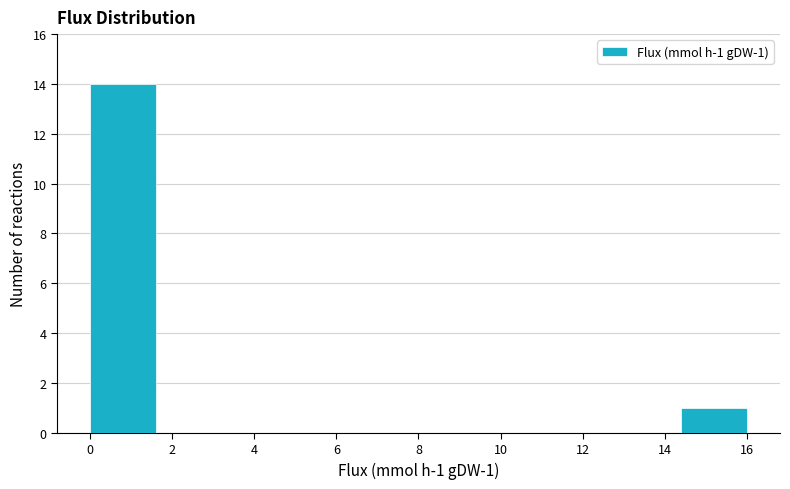

Which range on the x-axis has the tallest bar?

0.0 to 1.6